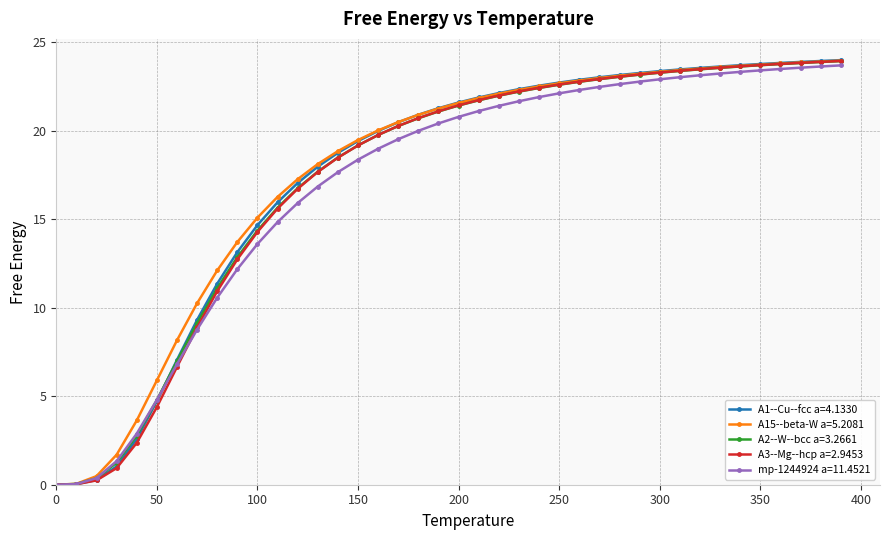

Which series has the widest spread of values?

A1--Cu--fcc a=4.1330